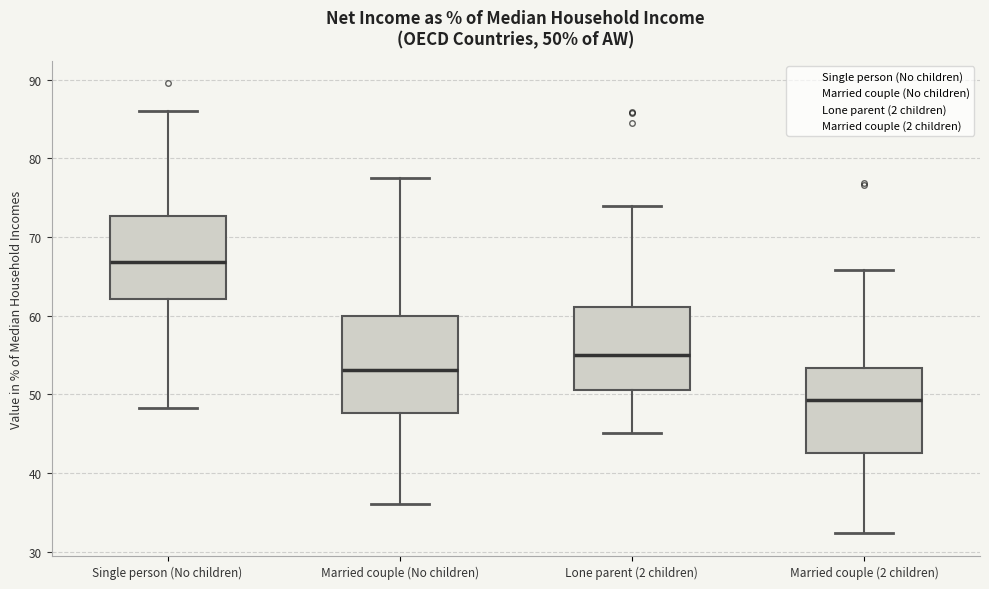

Which box is the tallest, from its lower edge to its upper edge?

Married couple (No children)